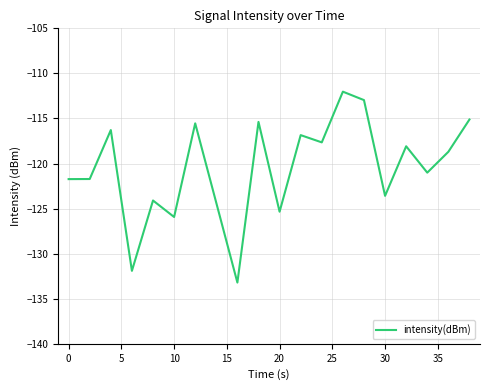

Reading right to left, transcribe all the data shown in this chart.

-115.1	-118.7	-121.0	-118.1	-123.6	-113.0	-112.0	-117.7	-116.8	-125.3	-115.4	-133.2	-124.4	-115.5	-125.9	-124.1	-131.9	-116.3	-121.7	-121.7